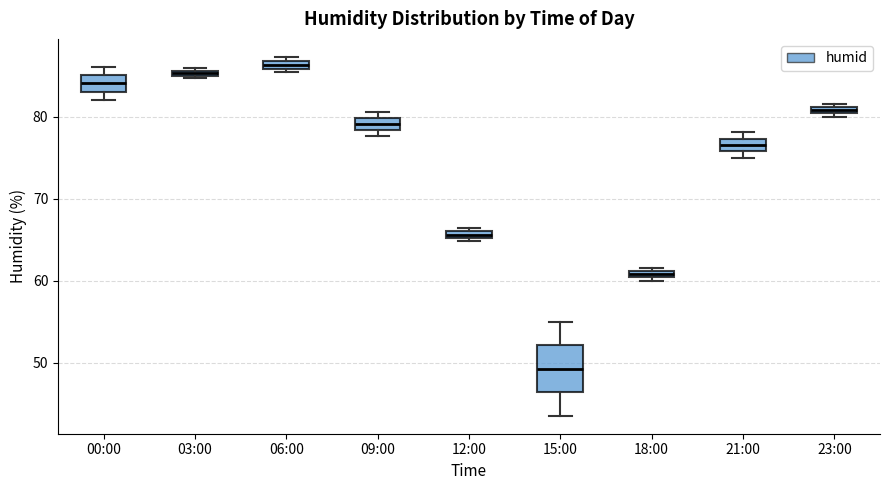

Comparing the boxes themselves (not the whiskers), which one is the tallest?

15:00